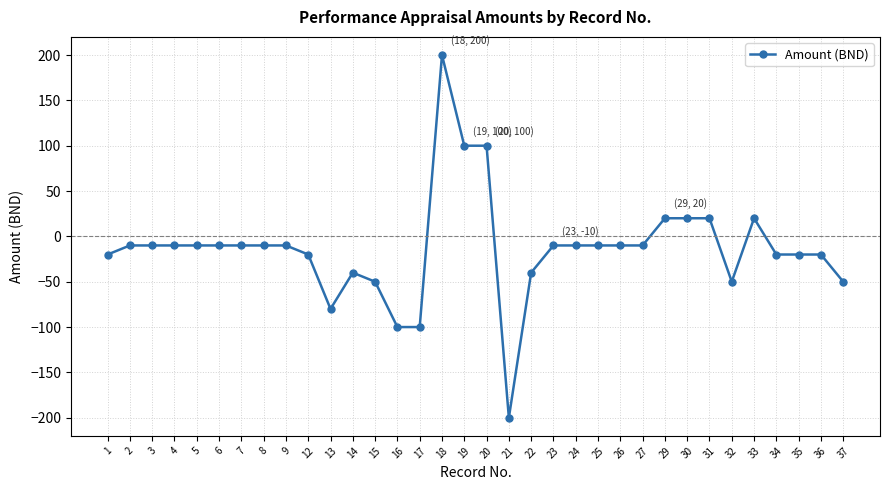

What is the greatest value displayed?

200